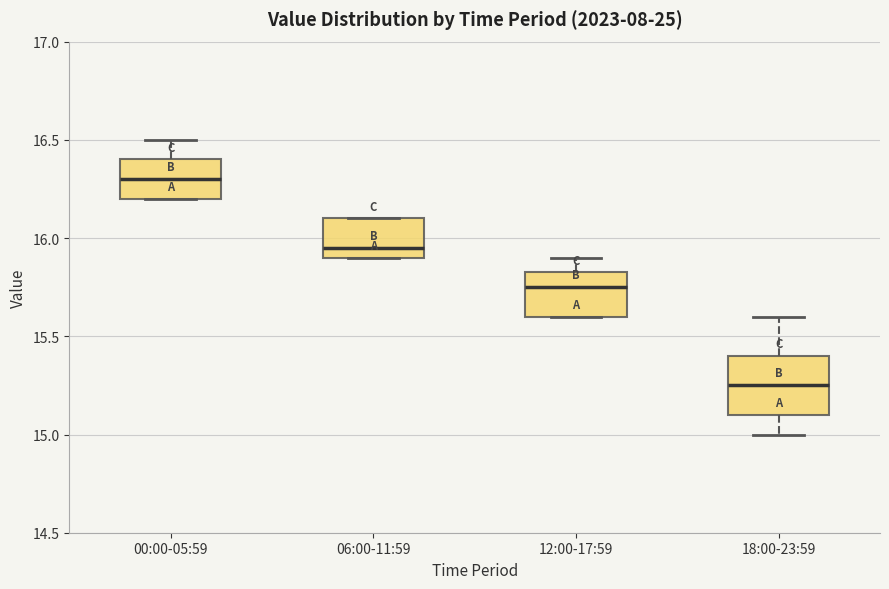

Reading left to right, transcribe this box plot: for each box, give where its median line is, the range the box spans, and where its two whiskers end, as read against the y-axis. The values are not printed on the chart, so give them approximately, as read against the axis.

00:00-05:59: median 16.30, box 16.20 to 16.40, whiskers 16.20 to 16.50
06:00-11:59: median 15.95, box 15.90 to 16.10, whiskers 15.90 to 16.10
12:00-17:59: median 15.75, box 15.60 to 15.85, whiskers 15.60 to 15.90
18:00-23:59: median 15.25, box 15.10 to 15.40, whiskers 15.00 to 15.60